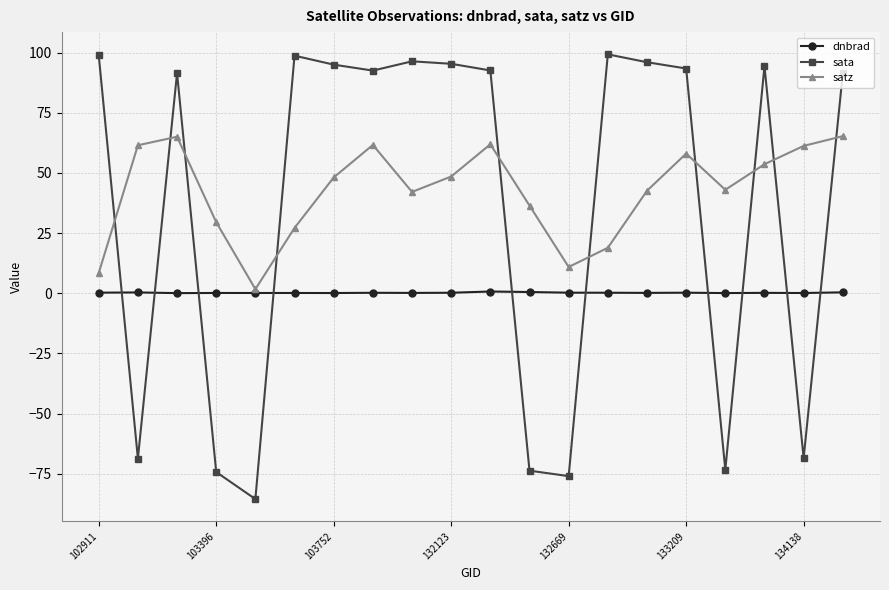

True or false: satz has more than 1 interior local peaks.

True